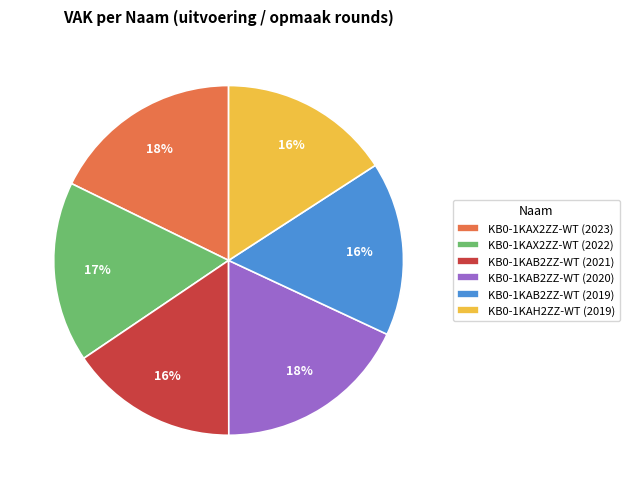

True or false: KB0-1KAX2ZZ-WT (2022) accounts for 17% of the total.

True